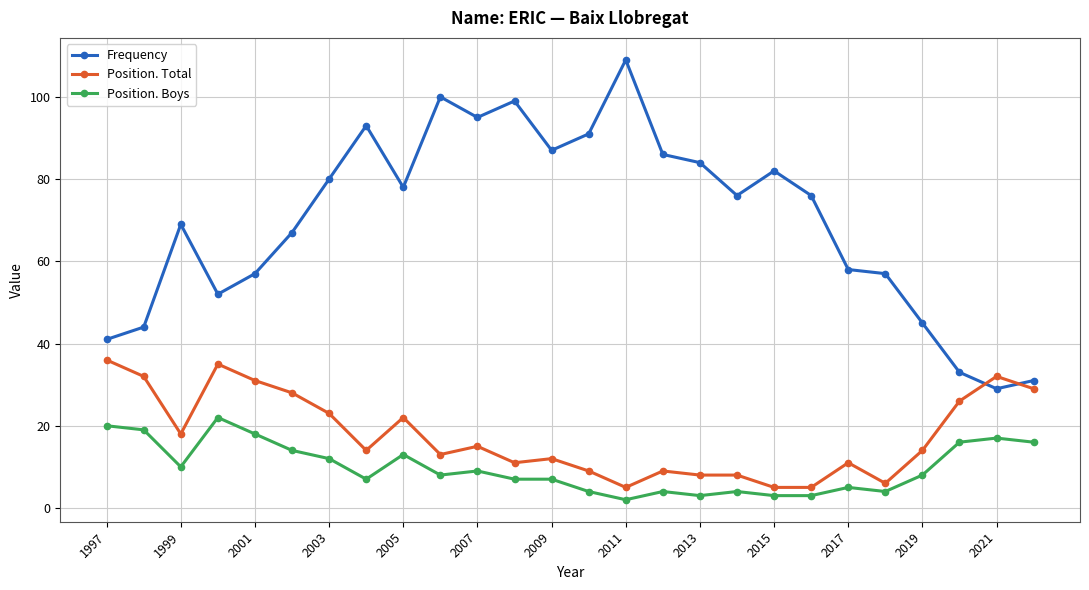

True or false: Position. Total and Frequency intersect in this chart.

True